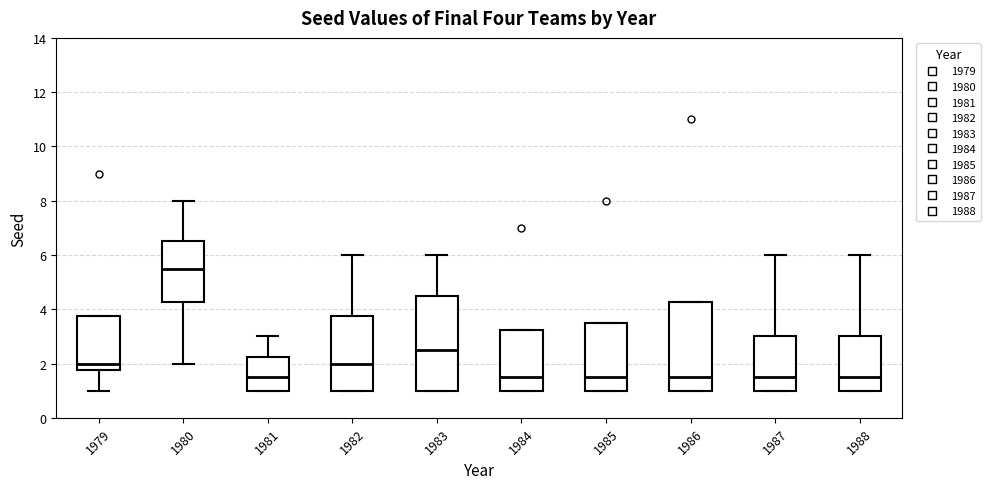

Where does the median line of the box at x = 1980 sit on the y-axis? The values are not printed on the chart, so give them approximately, as read against the axis.

5.6